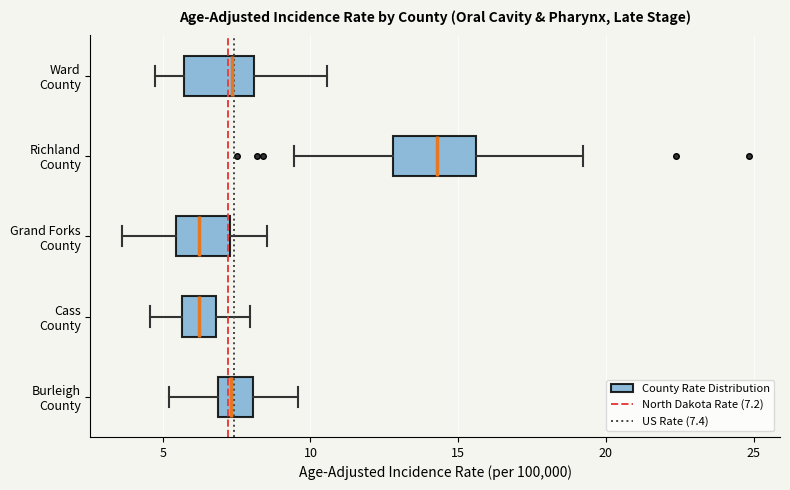

Where does the median line of the box for Grand Forks County sit on the x-axis? The values are not printed on the chart, so give them approximately, as read against the axis.

6.0